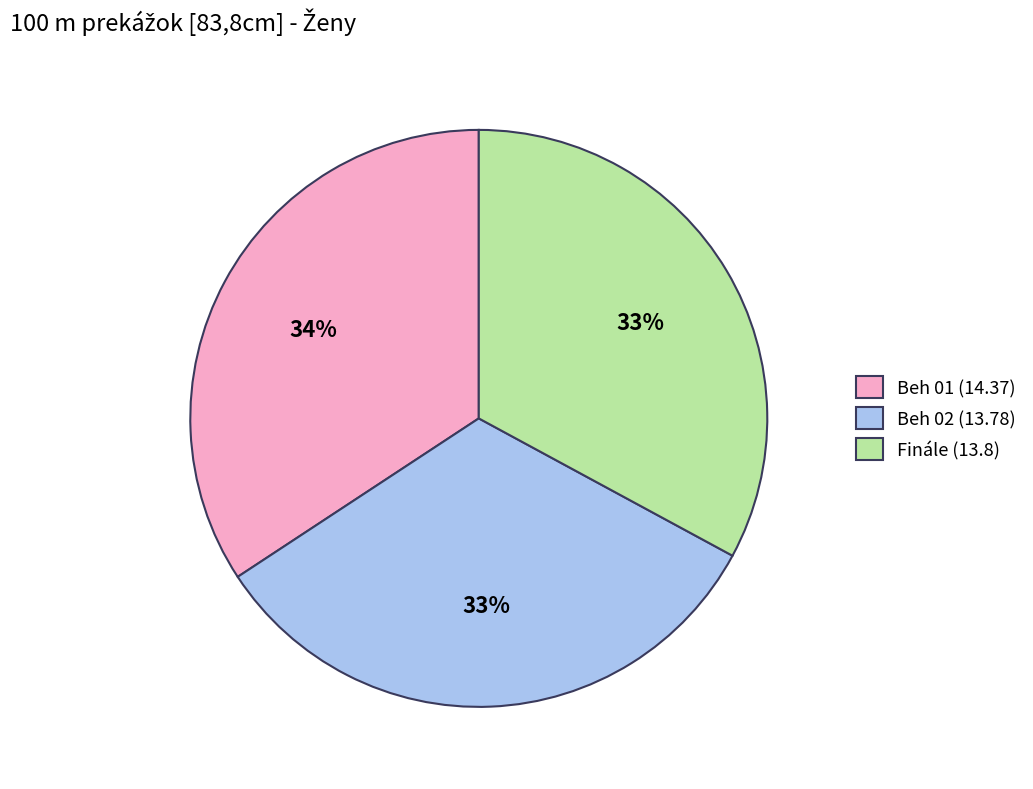

Does any single category account for the majority?

No